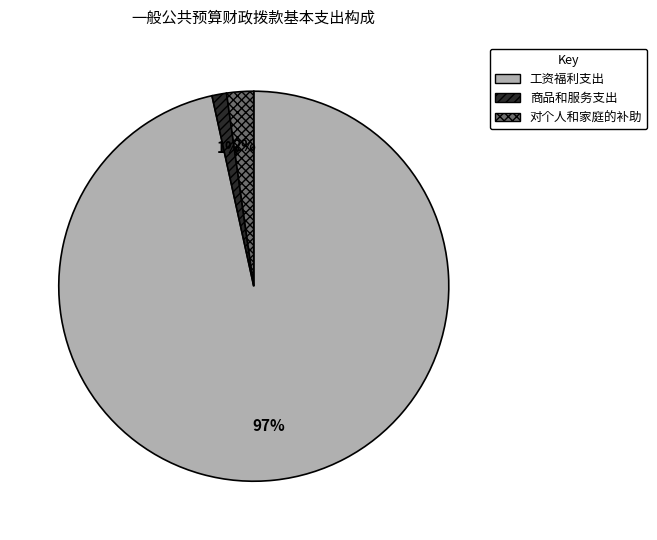

True or false: 商品和服务支出 accounts for 1% of the total.

True